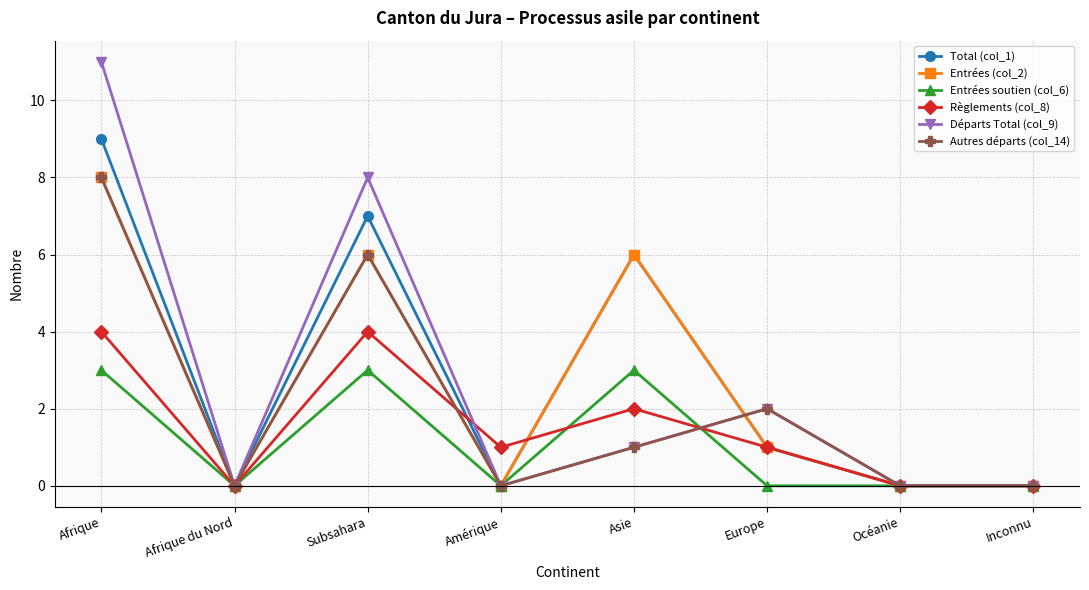

Reading left to right, extract all data points from this chart.

Total (col_1): 9	0	7	0	6	1	0	0
Entrées (col_2): 8	0	6	0	6	1	0	0
Entrées soutien (col_6): 3	0	3	0	3	0	0	0
Règlements (col_8): 4	0	4	1	2	1	0	0
Départs Total (col_9): 11	0	8	0	1	2	0	0
Autres départs (col_14): 8	0	6	0	1	2	0	0